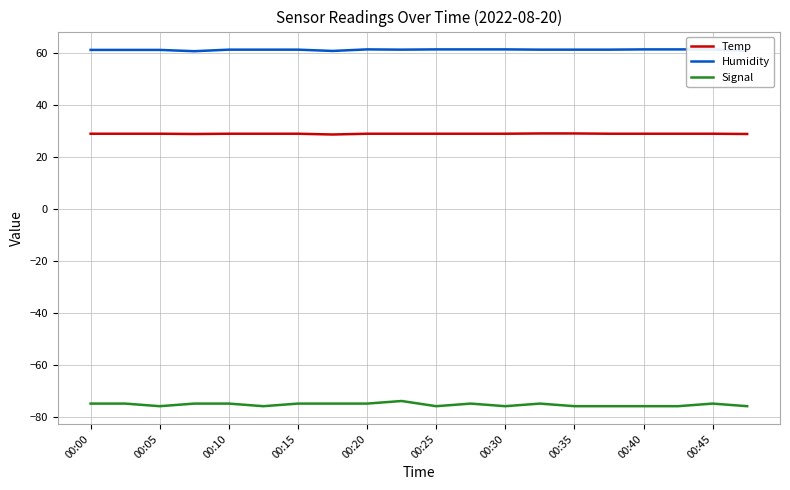

How many lines are shown in the chart?

3